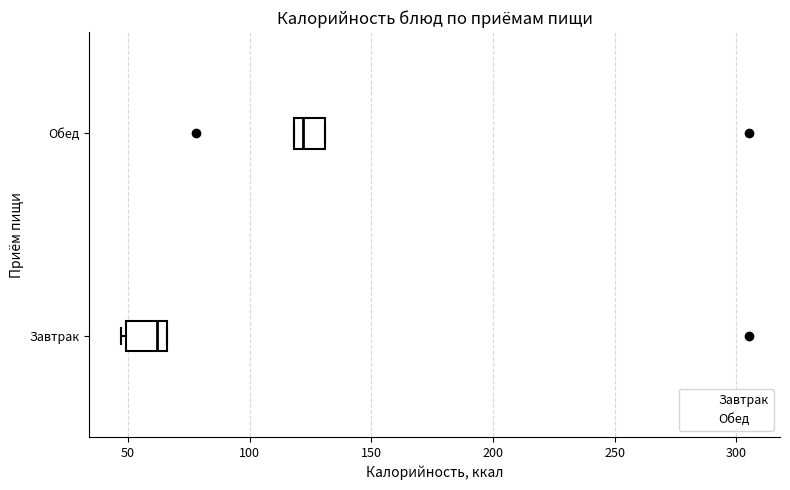

Reading bottom to top, read every box against the x-axis: the position of its median line, the range the box covers, and the ends of its whiskers. The values are not printed on the chart, so give them approximately, as read against the axis.

Завтрак: median 60, box 50 to 65, whiskers 45 to 65
Обед: median 120 (just right of the box's left edge), box 120 to 130, whiskers 120 to 130